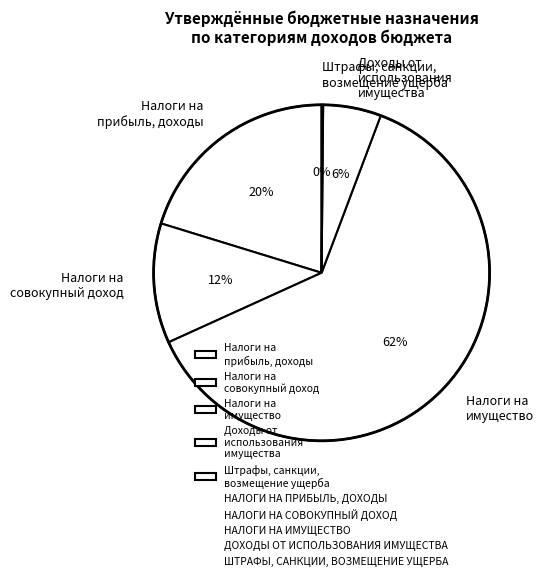

Which slice is the largest?

Налоги на имущество